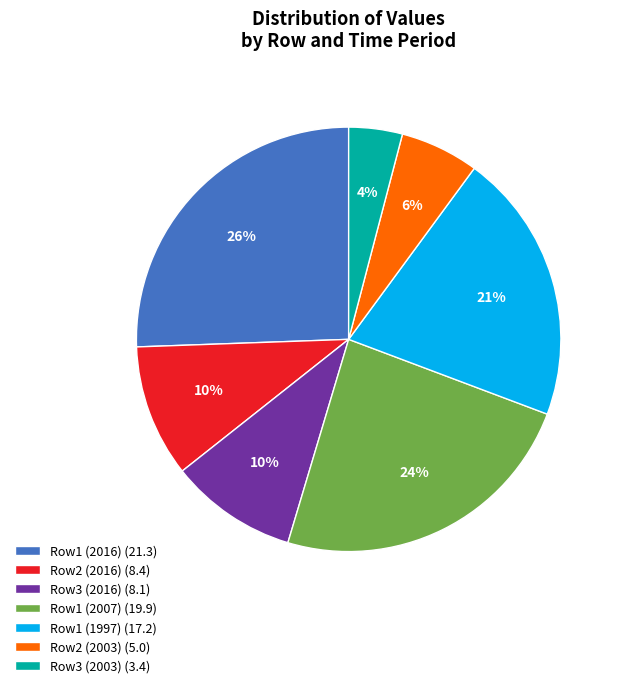

To the nearest percent, what is the average slice percentage?

14%